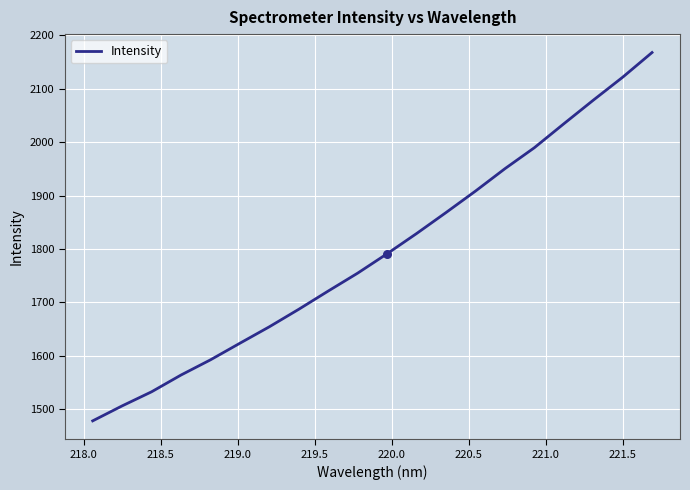

What is the minimum value shown in the chart?

1478.4